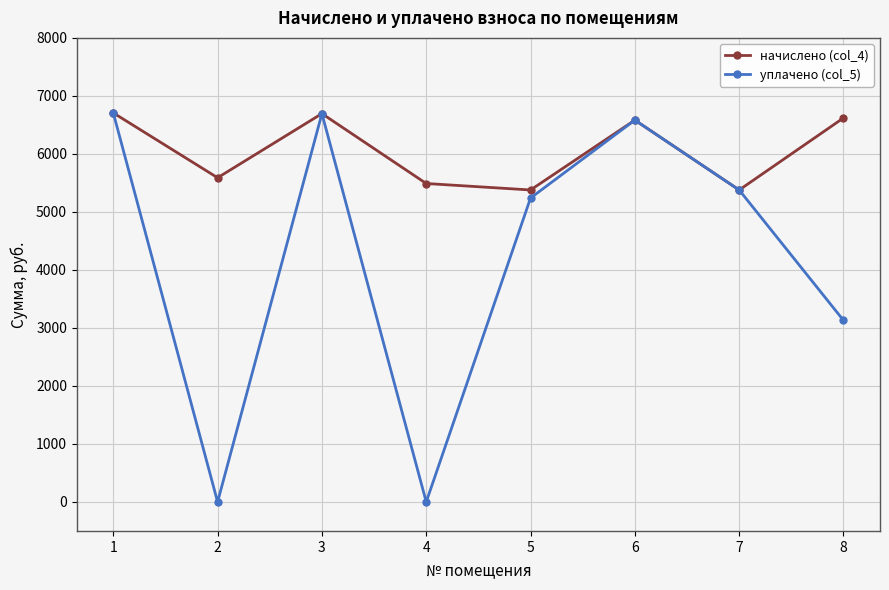

What is the value of the начислено (col_4) point at the 1st from the left?

6706.8